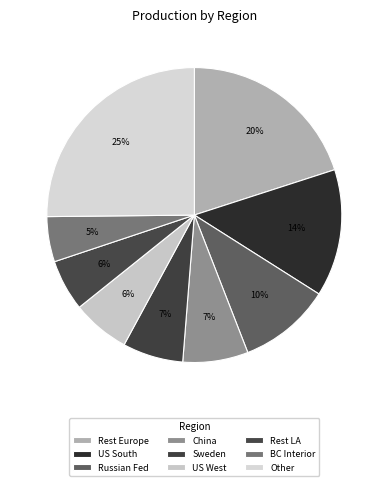

How many slices are in this pie chart?

9